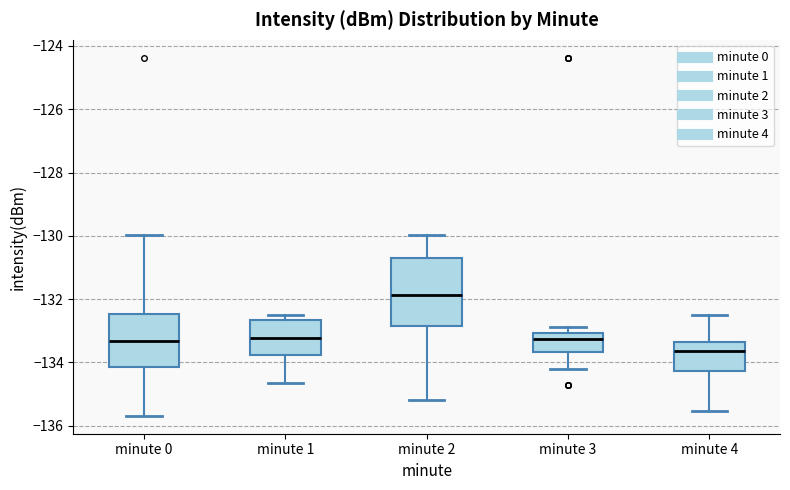

Reading left to right, read every box against the y-axis: the position of its median line, the range the box covers, and the ends of its whiskers. The values are not printed on the chart, so give them approximately, as read against the axis.

minute 0: median -133.4, box -134.2 to -132.4, whiskers -135.6 to -130.0
minute 1: median -133.2, box -133.8 to -132.6, whiskers -134.6 to -132.6 (just above the box's upper edge)
minute 2: median -131.8, box -132.8 to -130.8, whiskers -135.2 to -130.0
minute 3: median -133.2, box -133.6 to -133.0, whiskers -134.2 to -132.8
minute 4: median -133.6, box -134.2 to -133.4, whiskers -135.6 to -132.6